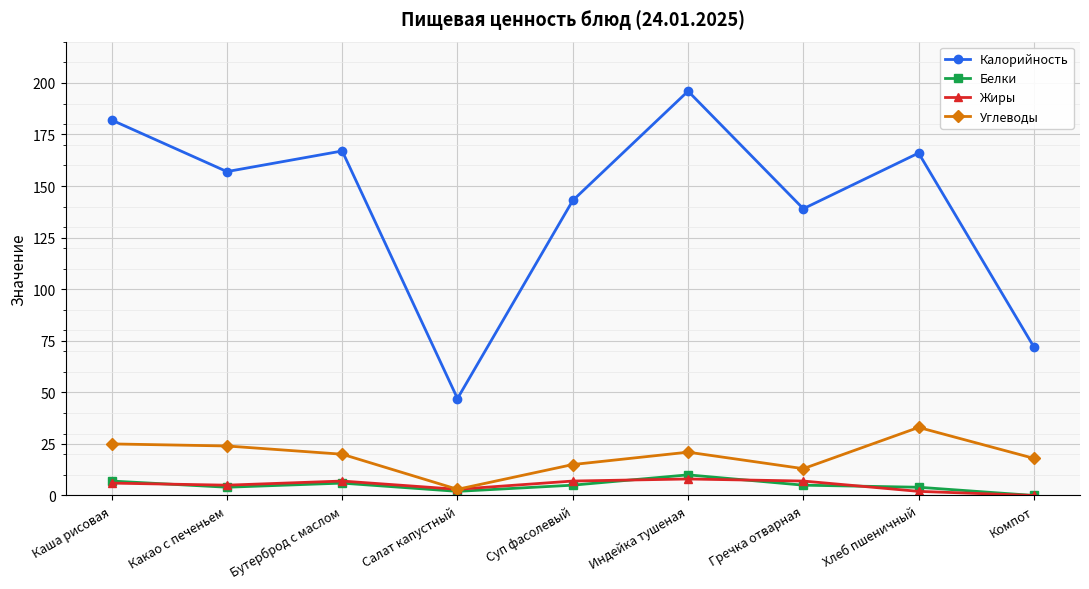

True or false: Углеводы and Калорийность cross at least once.

False